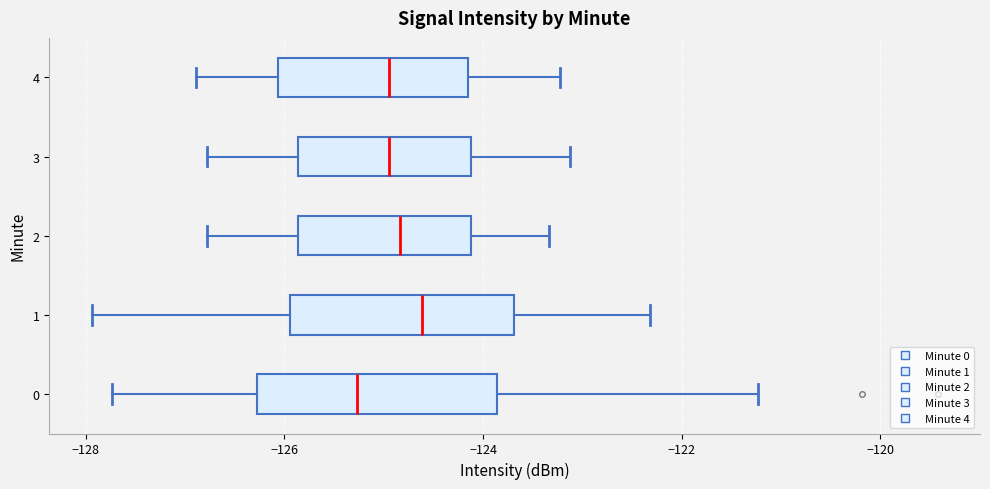

Where is the right edge of the box at y = 1 on the x-axis? The values are not printed on the chart, so give them approximately, as read against the axis.

-123.6